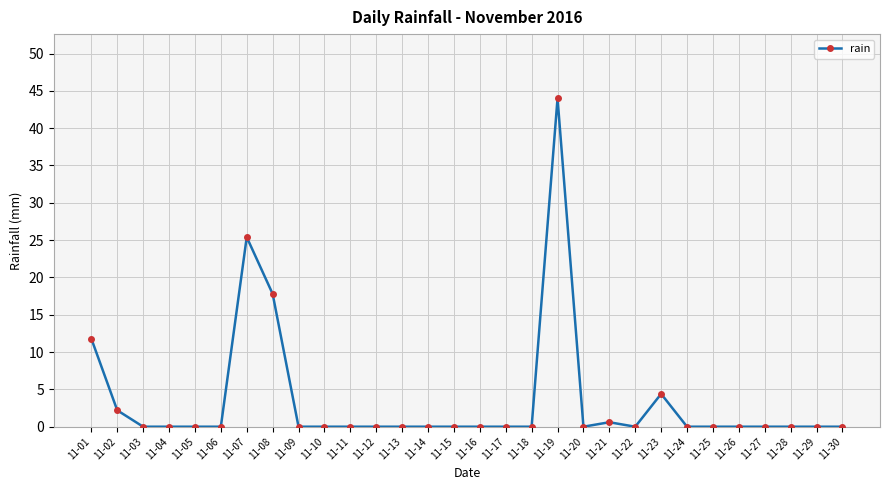

Which has a higher value, 11-30 or 11-08?

11-08